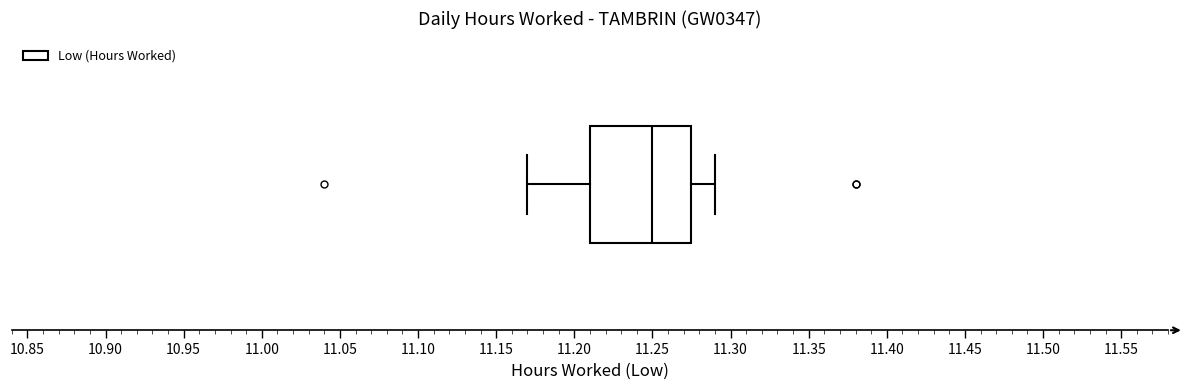

Where does the left whisker of the box end on the x-axis? The values are not printed on the chart, so give them approximately, as read against the axis.

11.170